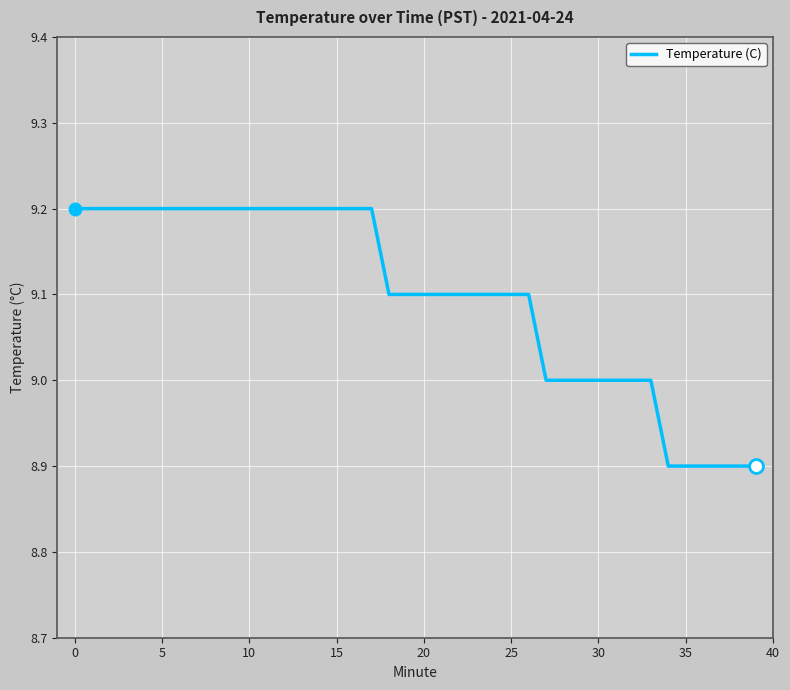

What is the greatest value displayed?

9.2